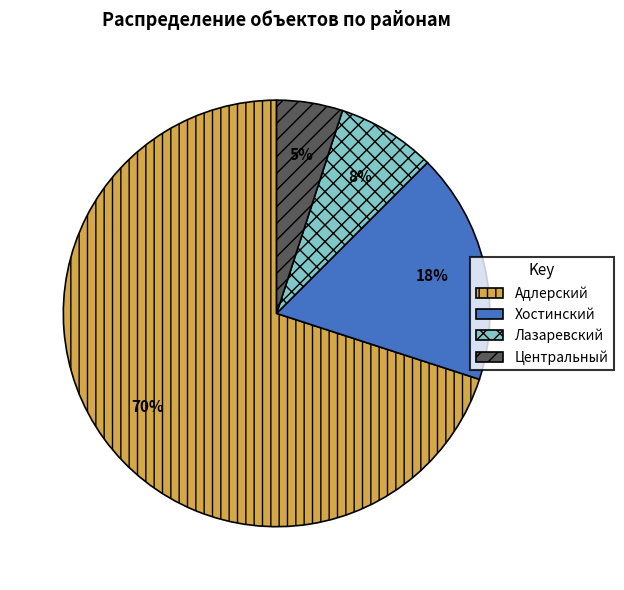

Does any single category account for the majority?

Yes